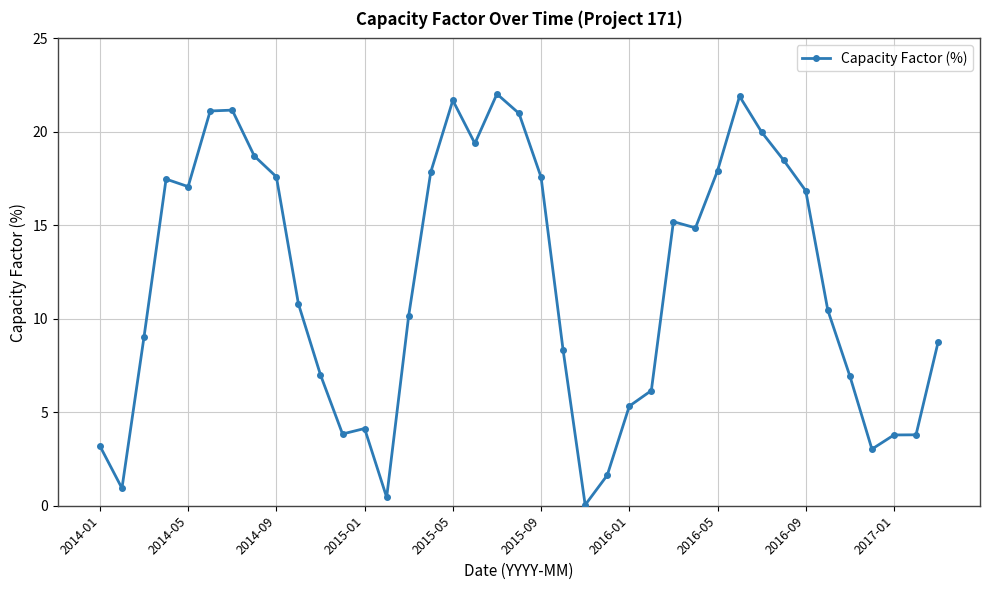

What is the difference between the maximum and minimum values?

22.0